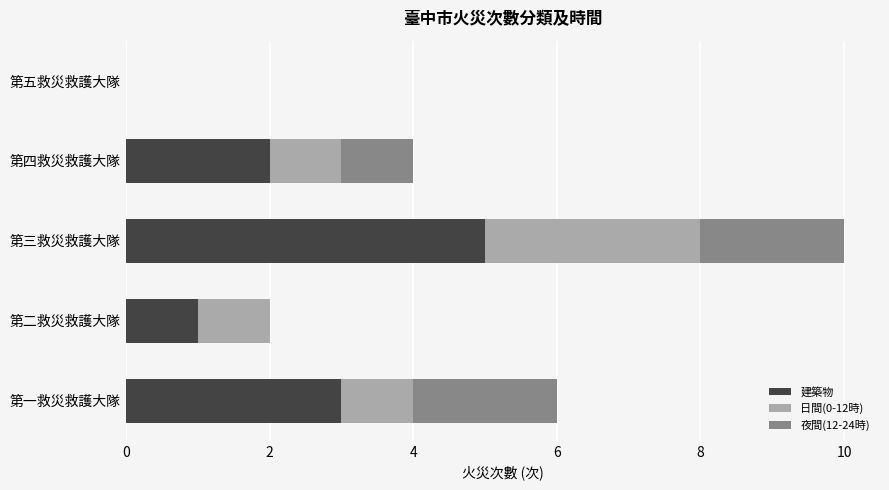

What is the sum of all 建築物 values?

11